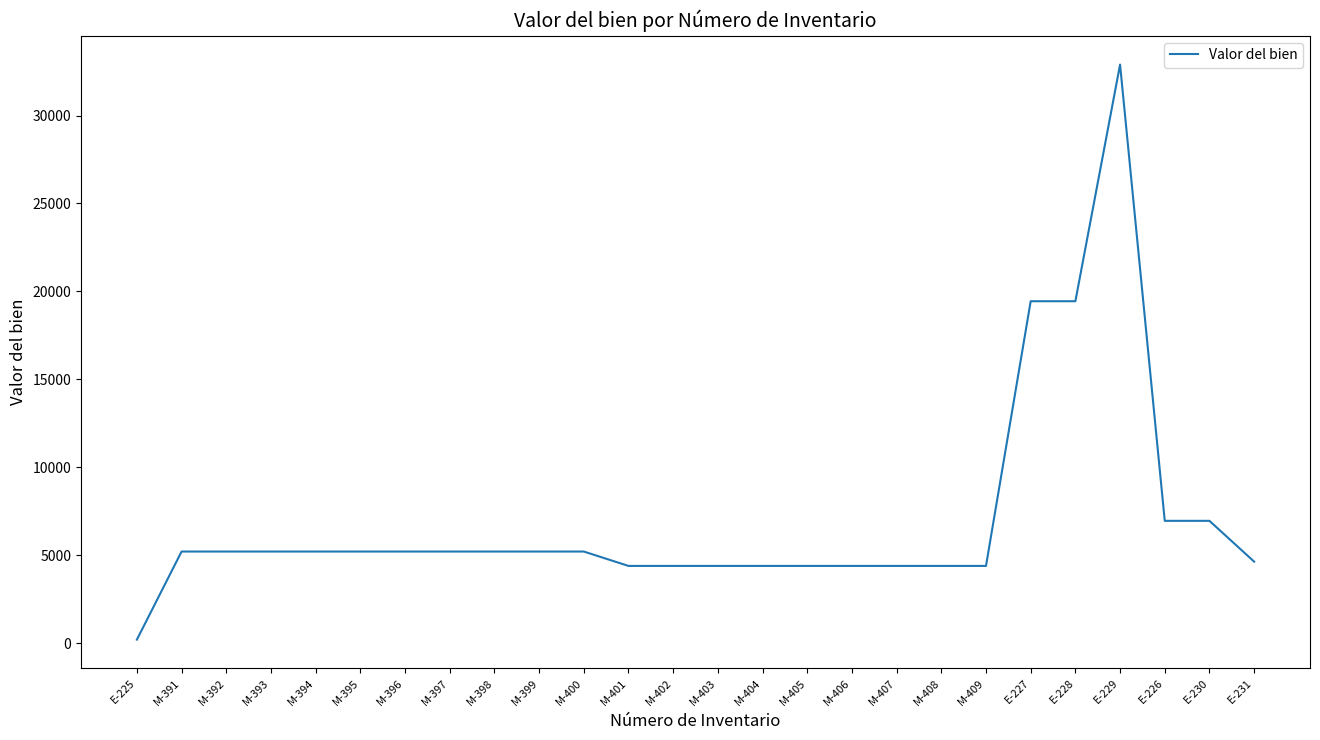

What is the minimum value shown in the chart?

200.0